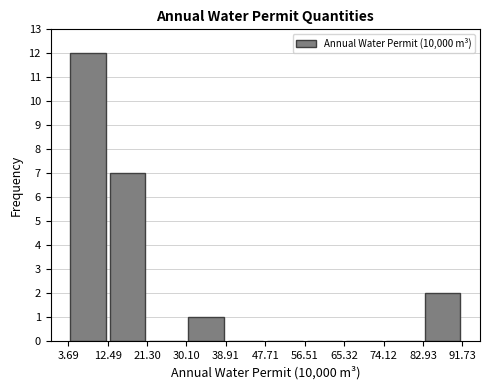

Reading left to right, transcribe this chart: for each bar, give the range it covers on the x-axis and its height. The values are not printed on the chart, so give them approximately, as read against the axis.

3.69 to 12.49: 12
12.49 to 21.30: 7
21.30 to 30.10: 0
30.10 to 38.91: 1
38.91 to 47.71: 0
47.71 to 56.51: 0
56.51 to 65.32: 0
65.32 to 74.12: 0
74.12 to 82.93: 0
82.93 to 91.73: 2